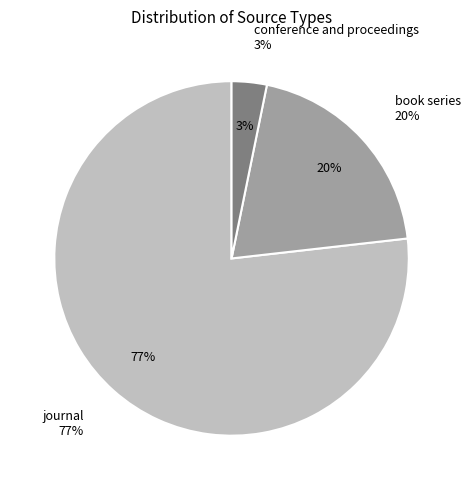

What percentage is the book series slice, to the nearest percent?

20%